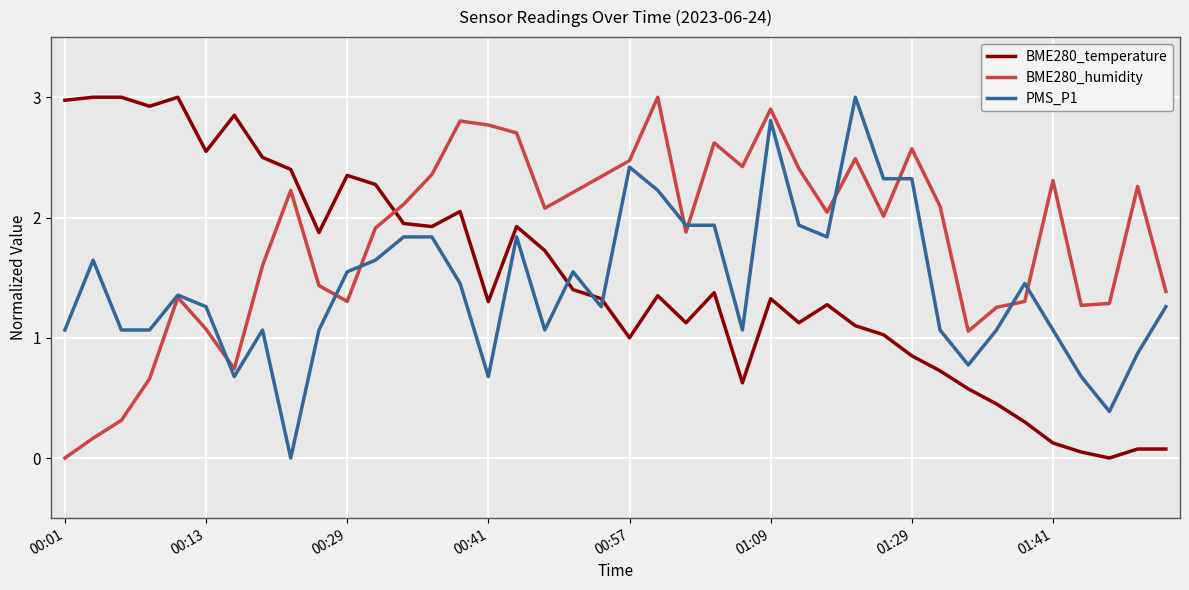

After their last crossing, which series has the higher values: BME280_temperature or PMS_P1?

PMS_P1